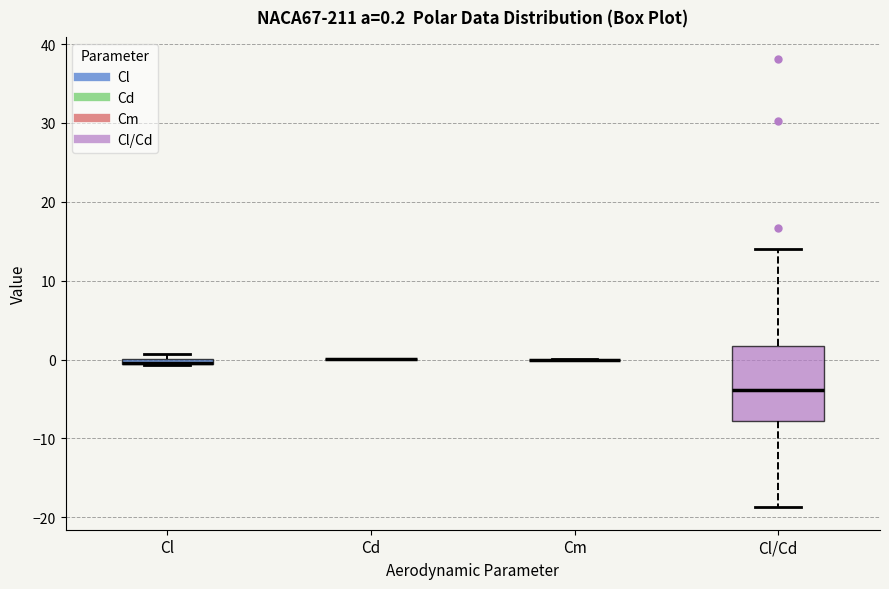

Which box is the tallest, from its lower edge to its upper edge?

Cl/Cd